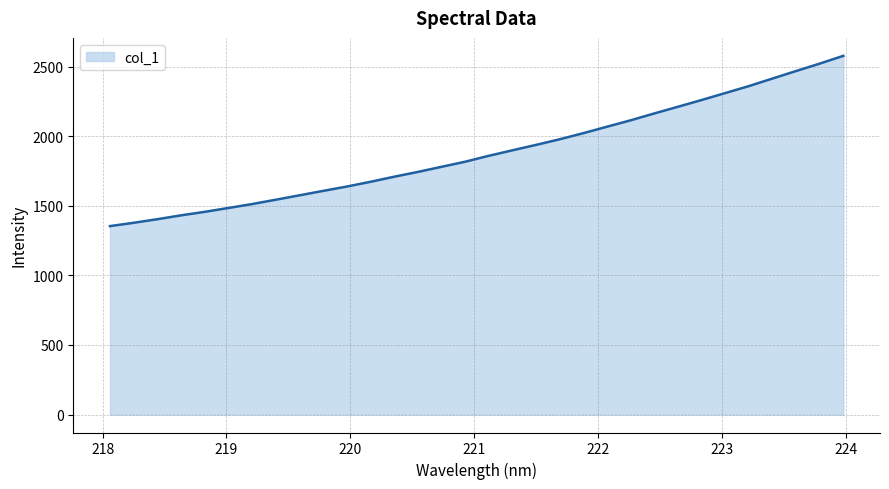

How many lines are shown in the chart?

1